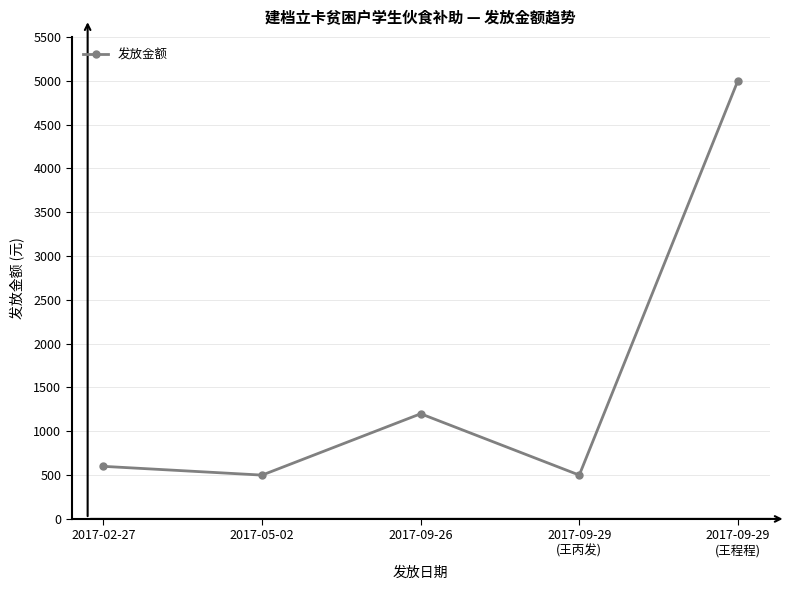

What is the change in value from 2017-09-26 to 2017-09-29
(王程程)?

+3800